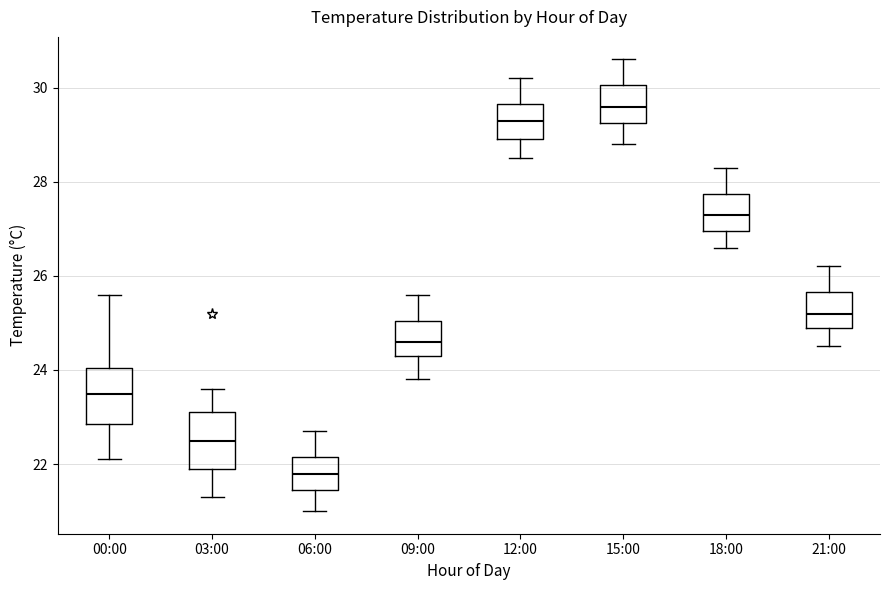

Which box has the highest median line?

15:00